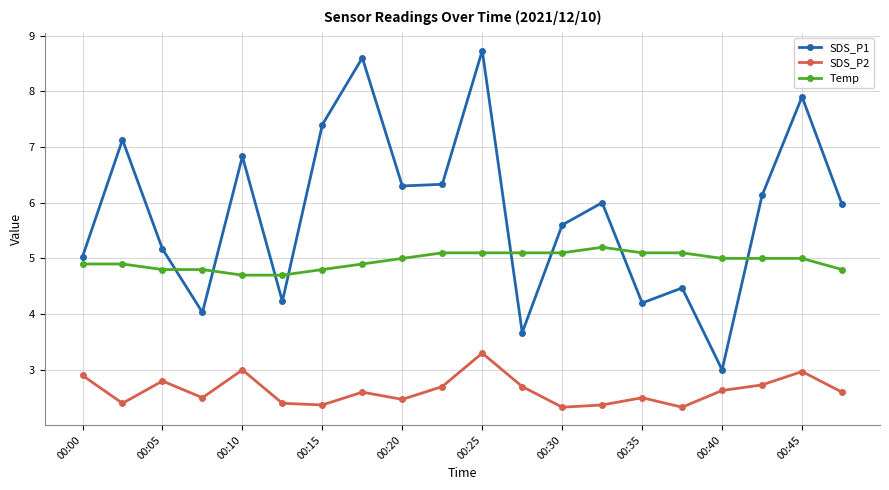

True or false: Temp and SDS_P1 intersect in this chart.

True